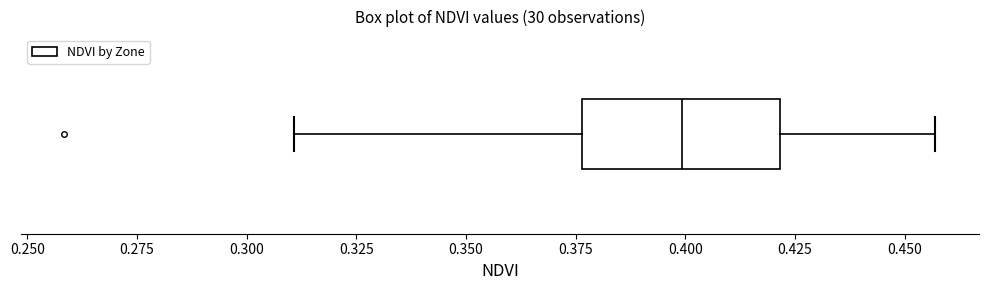

Where is the left edge of the box on the x-axis? The values are not printed on the chart, so give them approximately, as read against the axis.

0.375